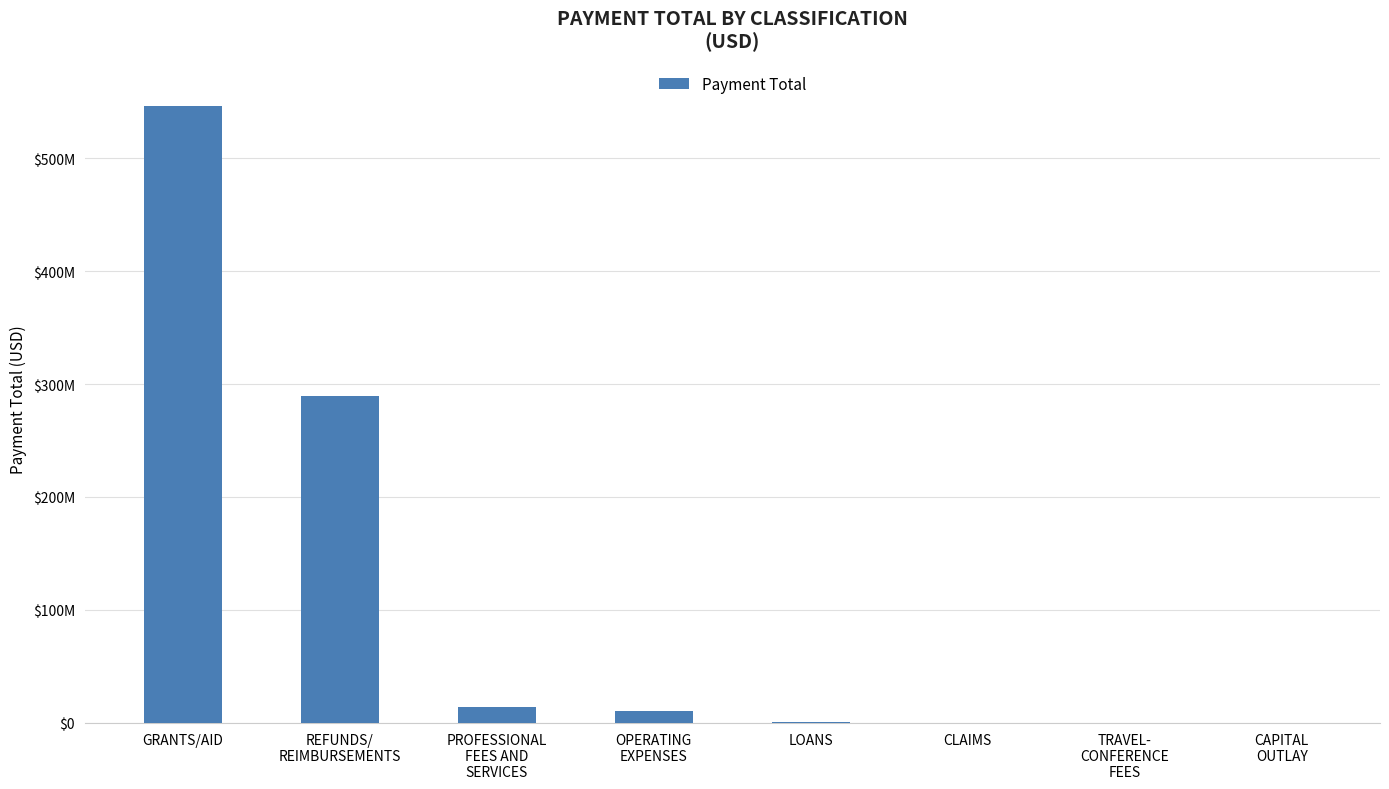

Reading right to left, extract all data points from this chart.

CAPITAL
OUTLAY=29695.2	TRAVEL-
CONFERENCE
FEES=96068.1	CLAIMS=159963.7	LOANS=595509.3	OPERATING
EXPENSES=10408247.8	PROFESSIONAL
FEES AND
SERVICES=13748099.7	REFUNDS/
REIMBURSEMENTS=289338302.1	GRANTS/AID=546501137.4